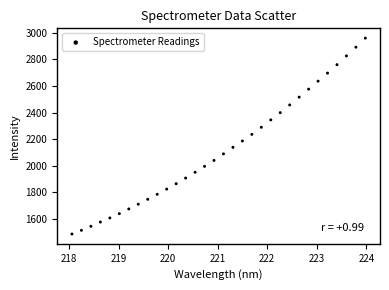

What is the range of X values (max minus min)?

5.9